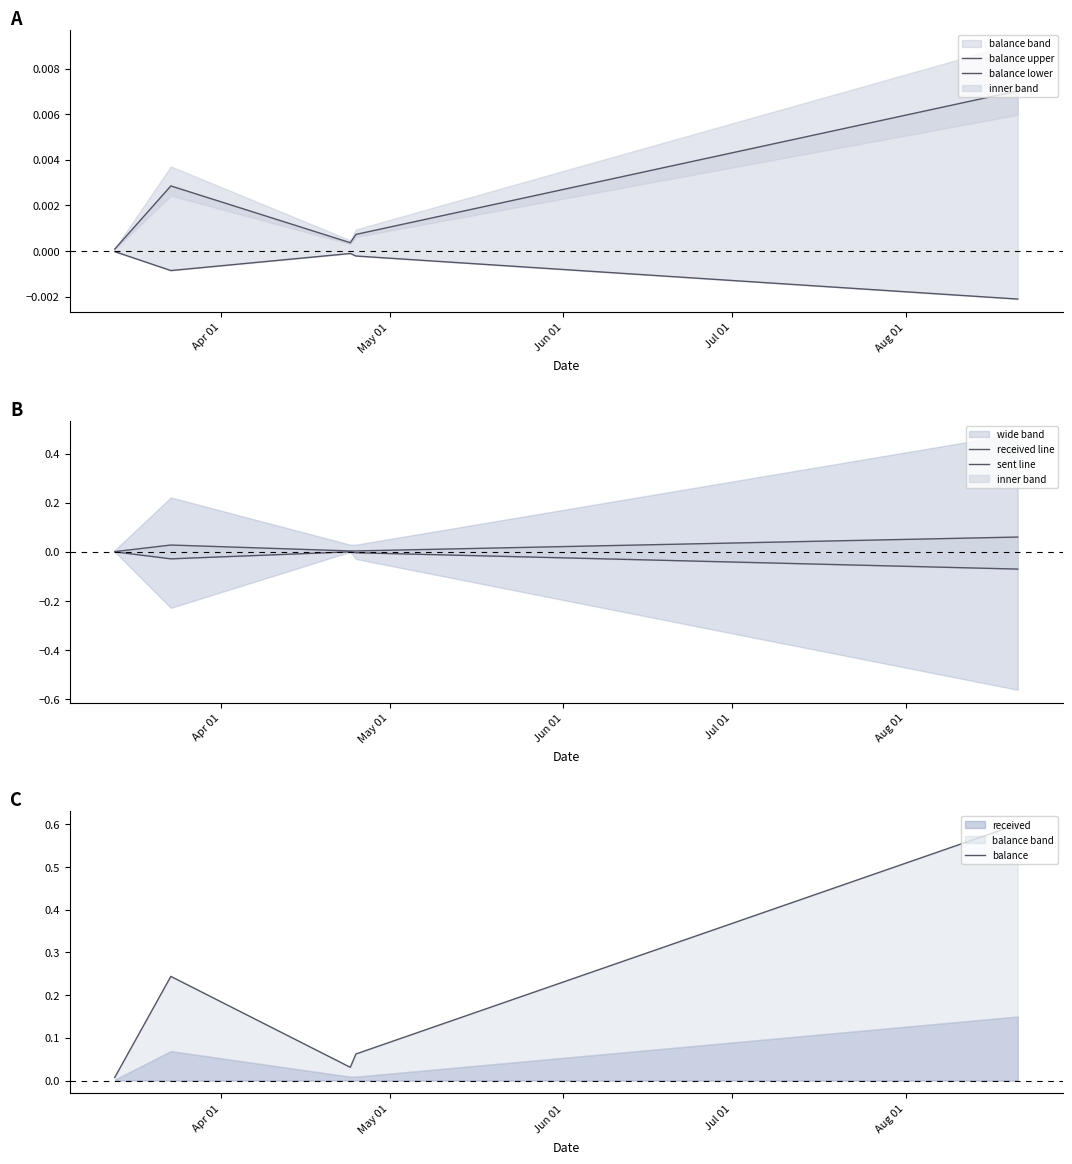

What are all the series names shown in the legend?

balance upper, balance lower, received line, sent line, balance